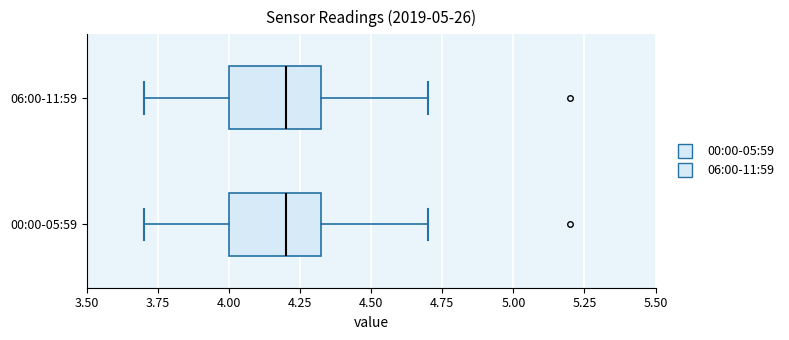

Reading bottom to top, transcribe this box plot: for each box, give where its median line is, the range the box spans, and where its two whiskers end, as read against the x-axis. The values are not printed on the chart, so give them approximately, as read against the axis.

00:00-05:59: median 4.20, box 4.00 to 4.35, whiskers 3.70 to 4.70
06:00-11:59: median 4.20, box 4.00 to 4.35, whiskers 3.70 to 4.70